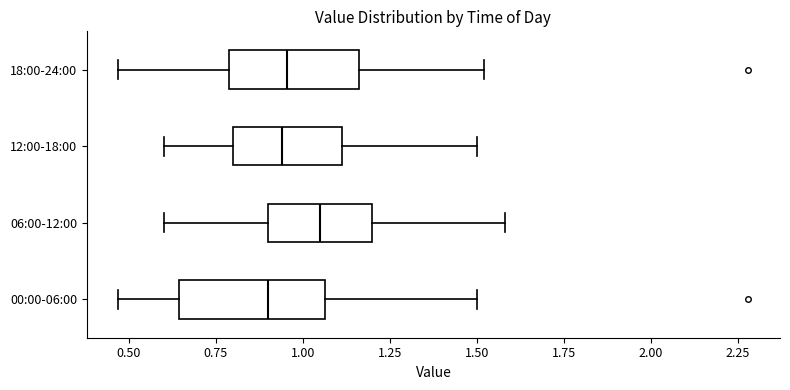

Where does the right whisker of the box for 00:00-06:00 end on the x-axis? The values are not printed on the chart, so give them approximately, as read against the axis.

1.50